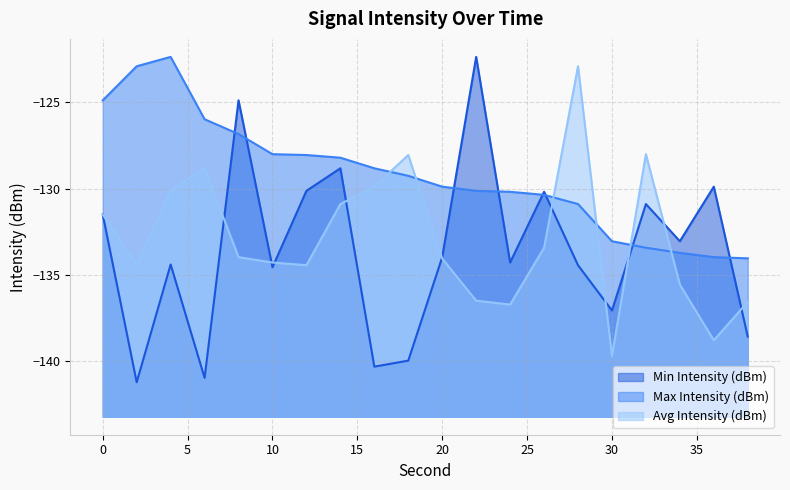

Does the chart display data point markers on the line(s)?

No